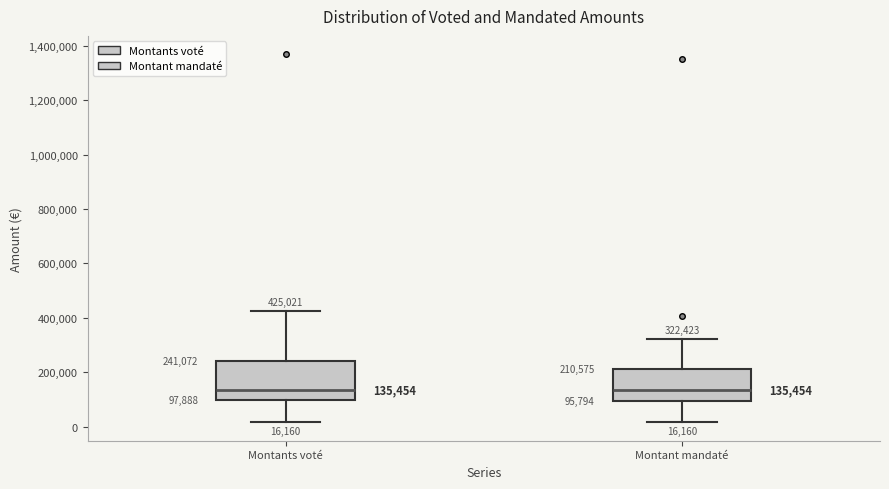

Comparing the boxes themselves (not the whiskers), which one is the tallest?

Montants voté